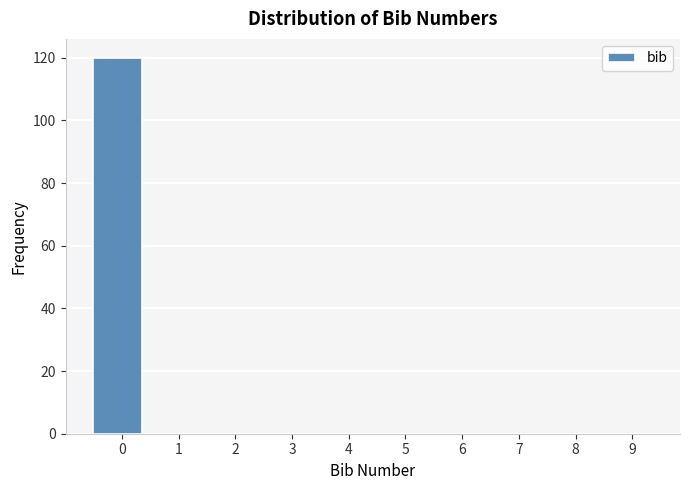

Reading left to right, what are all the values shown in this chart?

0=120	1=0	2=0	3=0	4=0	5=0	6=0	7=0	8=0	9=0